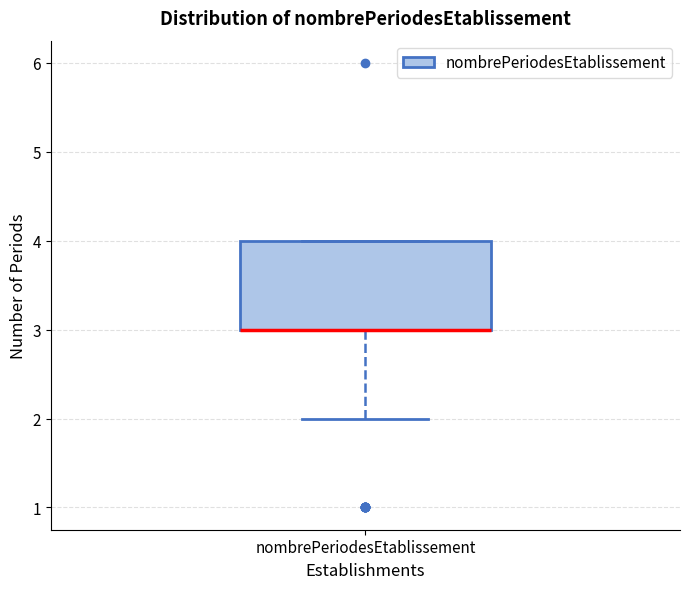

Read this box plot against the y-axis: the position of the median line, the range covered by the box, and the ends of both whiskers. The values are not printed on the chart, so give them approximately, as read against the axis.

median 3 (drawn on the box's lower edge), box 3 to 4, whiskers 2 to 4